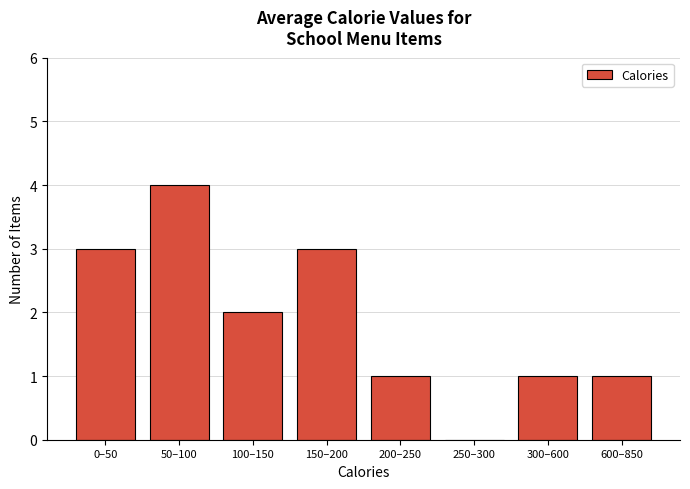

Reading left to right, what are all the values shown in this chart?

0–50=3	50–100=4	100–150=2	150–200=3	200–250=1	250–300=0	300–600=1	600–850=1